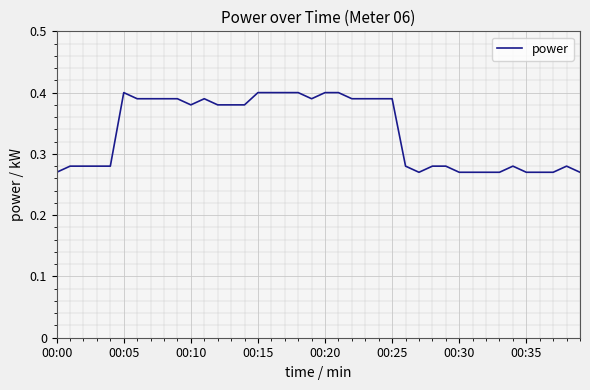

The chart shows a value of 0.1 at 00:05. True or false?

False